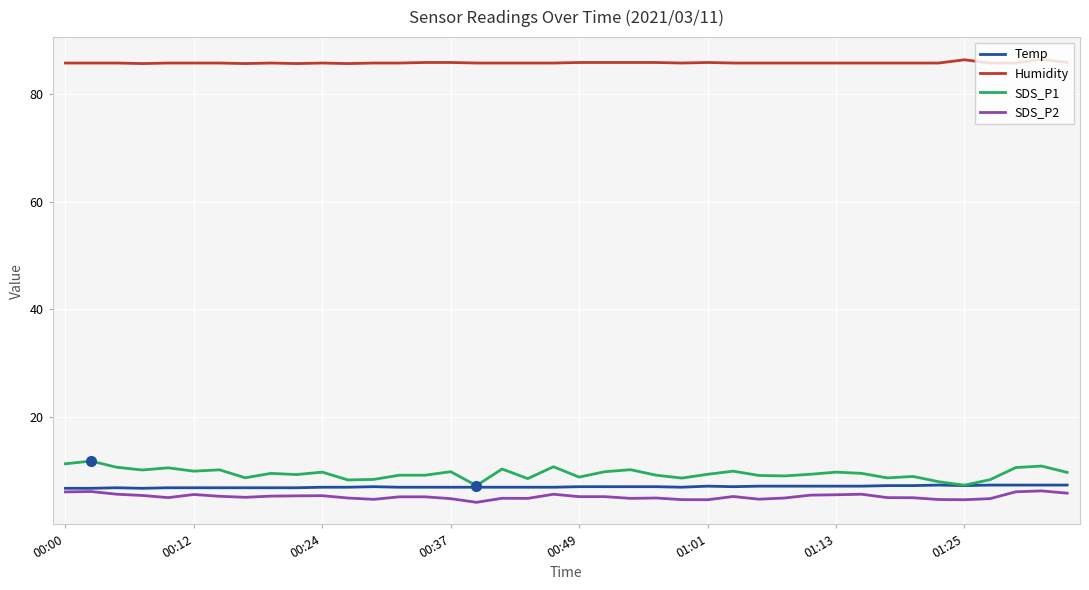

What is the sum of all Temp values?

283.4